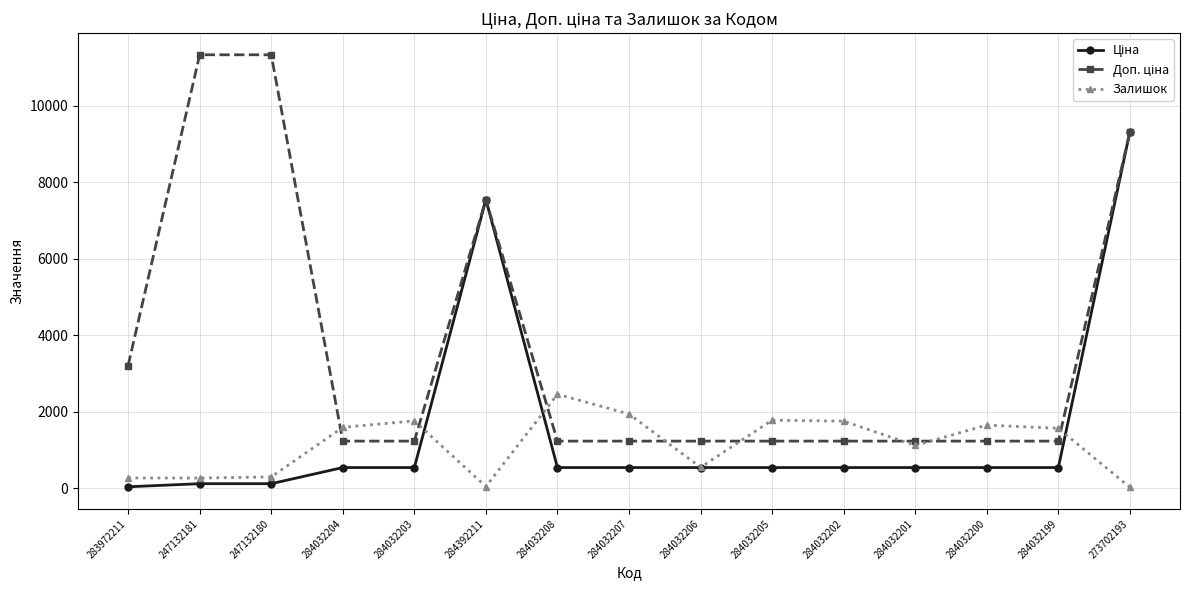

What is the difference between the highest and lowest values at 284032199?

1025.6